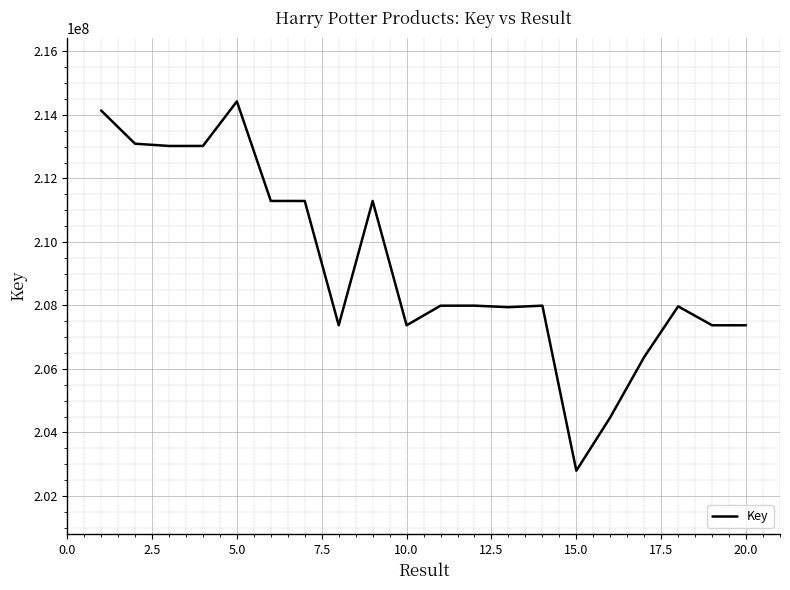

True or false: there are more than 2 points higher than both neighbors.

True